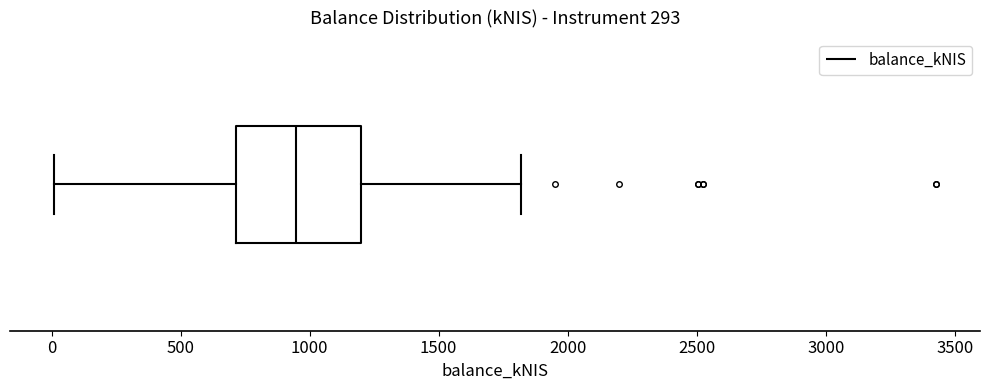

Transcribe this box plot: give where the median line is, the range the box spans, and where the two whiskers end, as read against the x-axis. The values are not printed on the chart, so give them approximately, as read against the axis.

median 950, box 700 to 1200, whiskers 0 to 1800